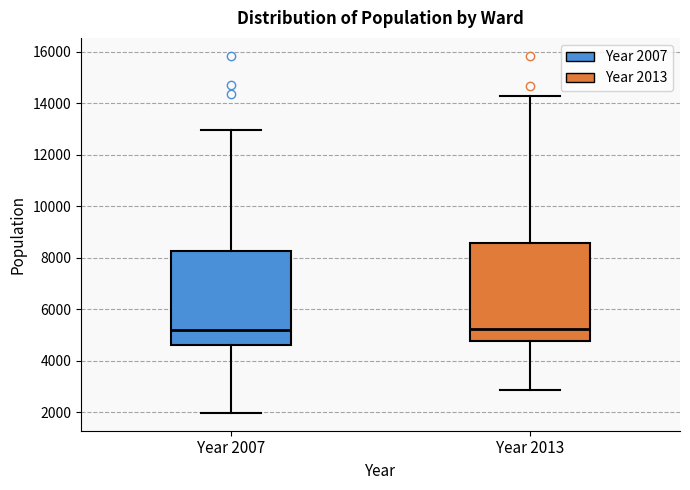

Where does the upper whisker of the box for Year 2013 end on the y-axis? The values are not printed on the chart, so give them approximately, as read against the axis.

14200